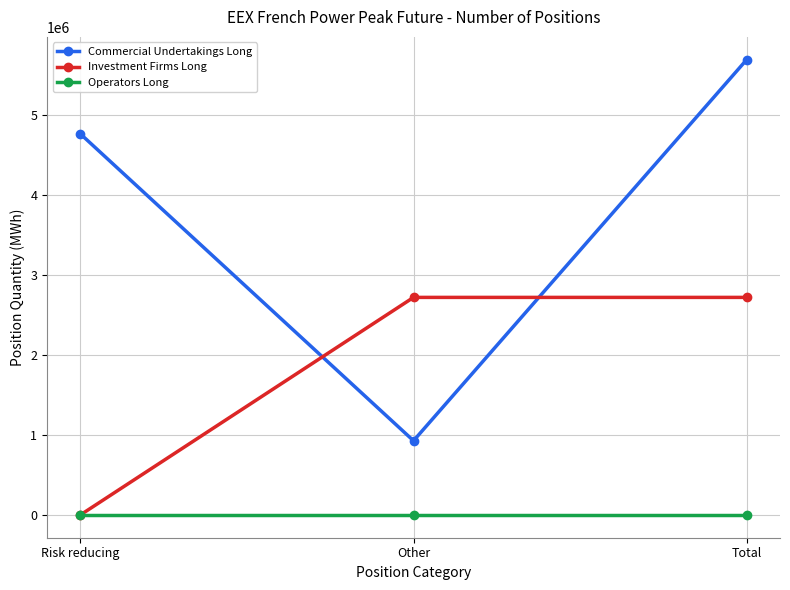

What is the label of the 2nd point from the right?

Other